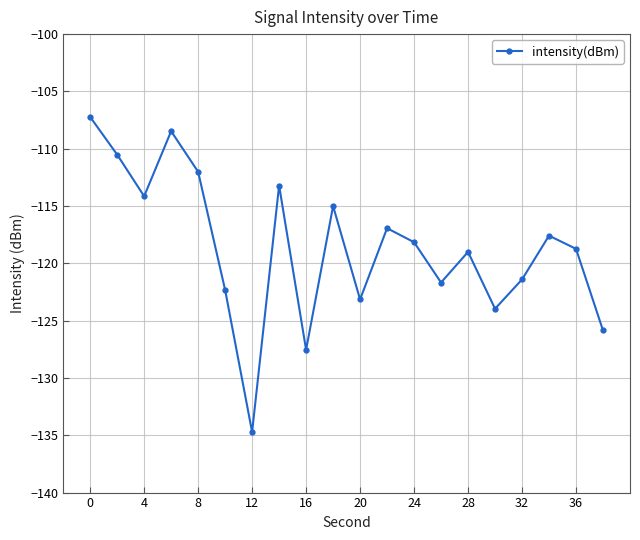

How many interior local valleys (lower than both neighbors) does the data have?

6